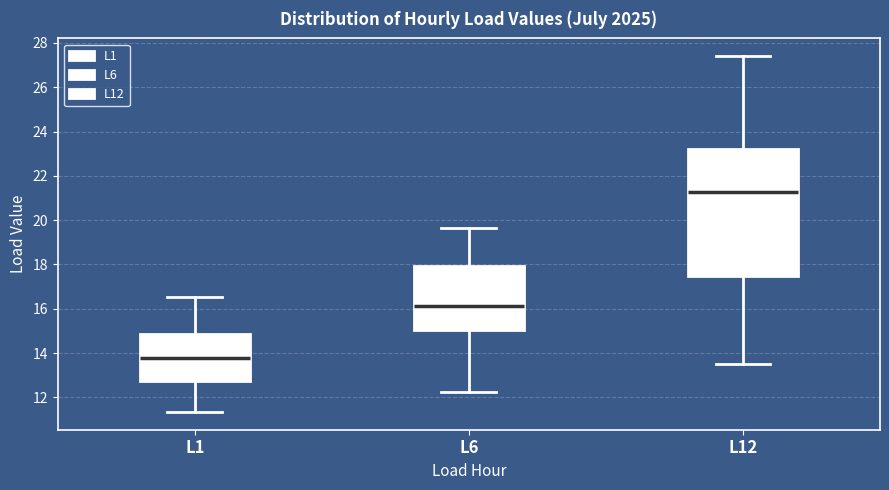

Reading left to right, transcribe this box plot: for each box, give where its median line is, the range the box spans, and where its two whiskers end, as read against the y-axis. The values are not printed on the chart, so give them approximately, as read against the axis.

L1: median 13.8, box 12.8 to 14.8, whiskers 11.4 to 16.6
L6: median 16.2, box 15.0 to 18.0, whiskers 12.2 to 19.6
L12: median 21.2, box 17.4 to 23.2, whiskers 13.4 to 27.4